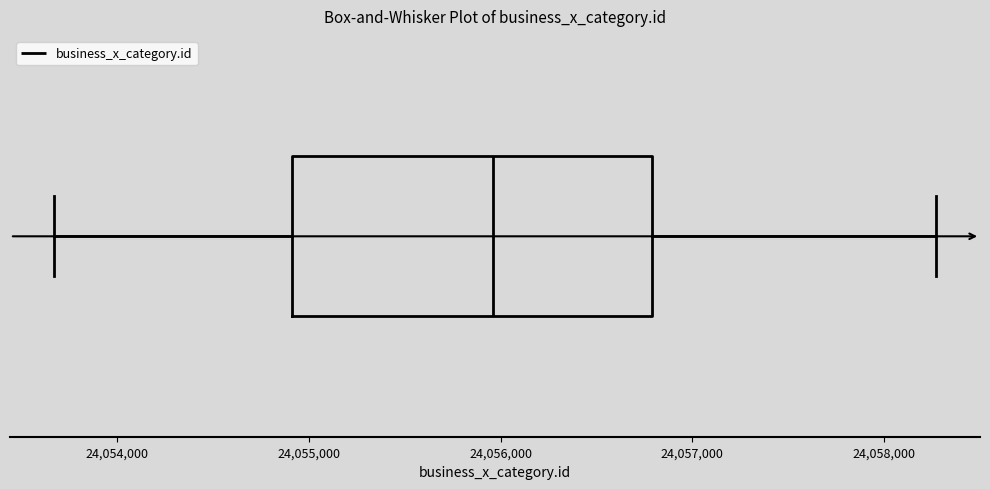

Transcribe this box plot: give where the median line is, the range the box spans, and where the two whiskers end, as read against the x-axis. The values are not printed on the chart, so give them approximately, as read against the axis.

median 24056000, box 24054900 to 24056800, whiskers 24053700 to 24058300